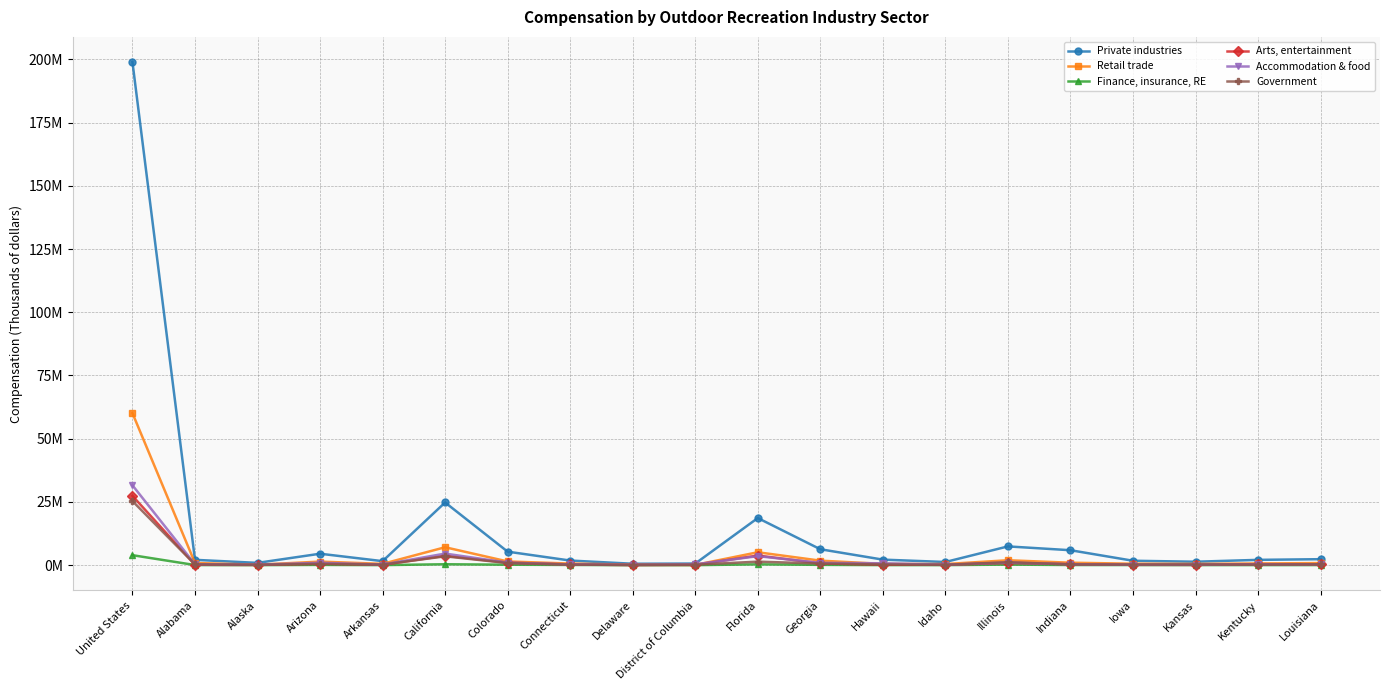

At Indiana, list the series in order from largest to smallest.

Private industries, Retail trade, Arts, entertainment, Accommodation & food, Government, Finance, insurance, RE